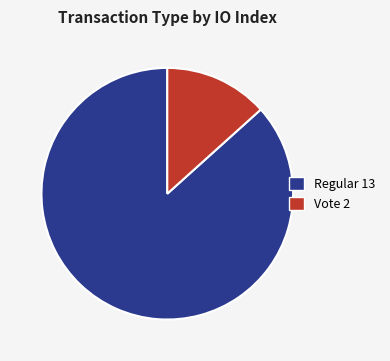

Which slice is the smallest?

Vote